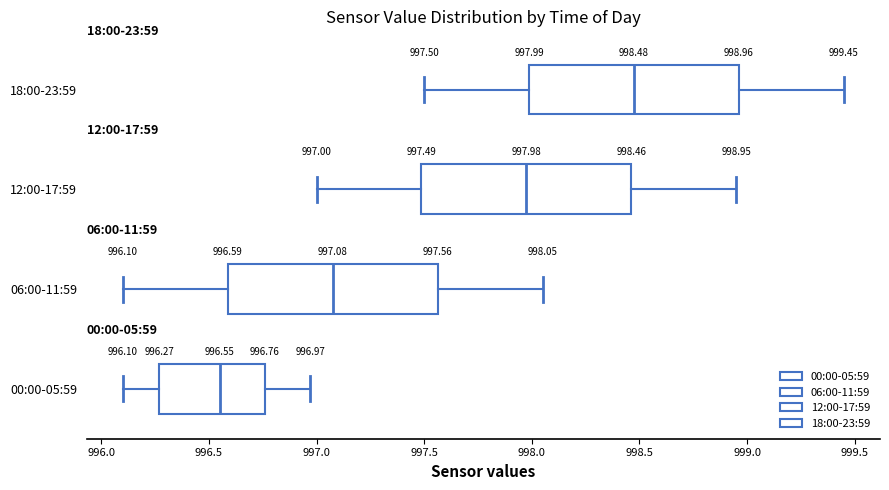

Which box's median line is the furthest to the left?

00:00-05:59